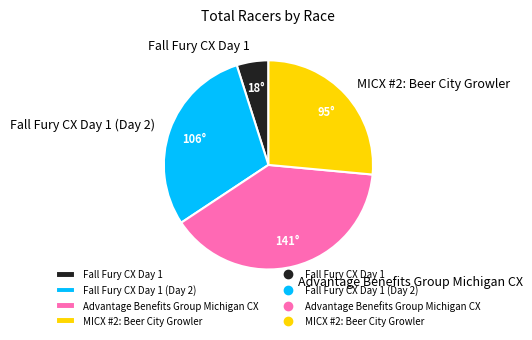

Is there a majority slice in this chart?

No